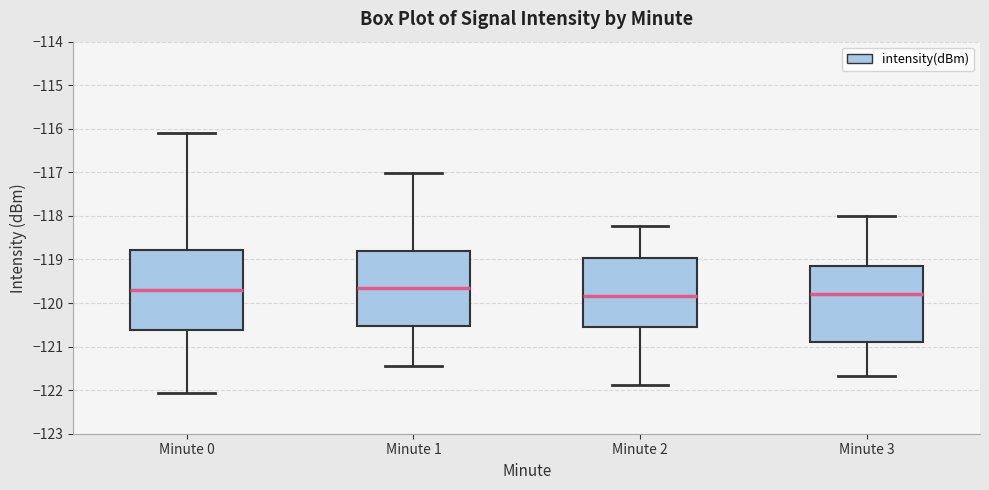

Reading left to right, read every box against the y-axis: the position of its median line, the range the box covers, and the ends of its whiskers. The values are not printed on the chart, so give them approximately, as read against the axis.

Minute 0: median -119.7, box -120.6 to -118.8, whiskers -122.1 to -116.1
Minute 1: median -119.7, box -120.5 to -118.8, whiskers -121.5 to -117.0
Minute 2: median -119.8, box -120.5 to -119.0, whiskers -121.9 to -118.2
Minute 3: median -119.8, box -120.9 to -119.2, whiskers -121.7 to -118.0